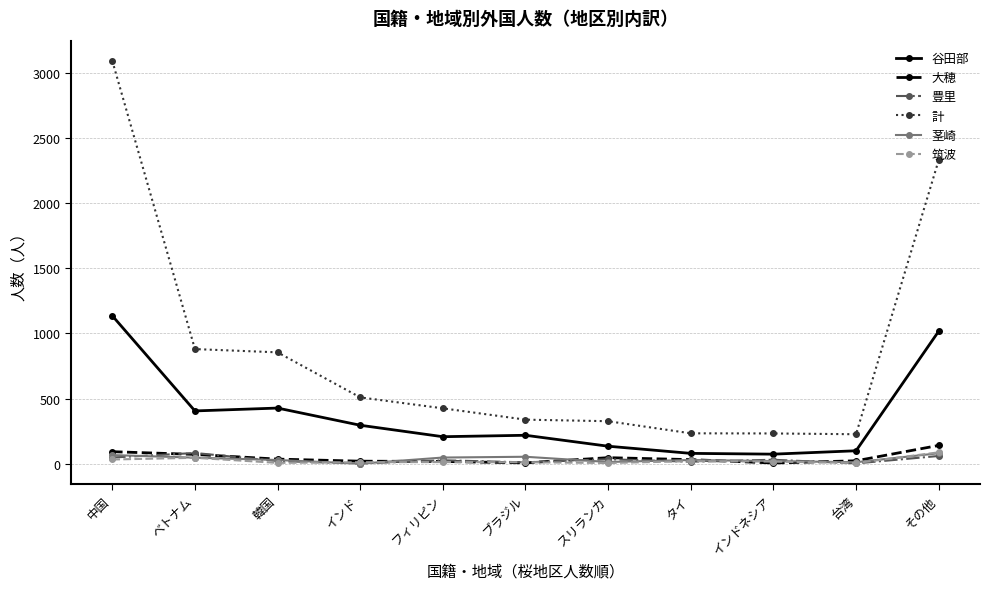

What is the difference between the maximum and second lowest values in the 筑波 series?

82